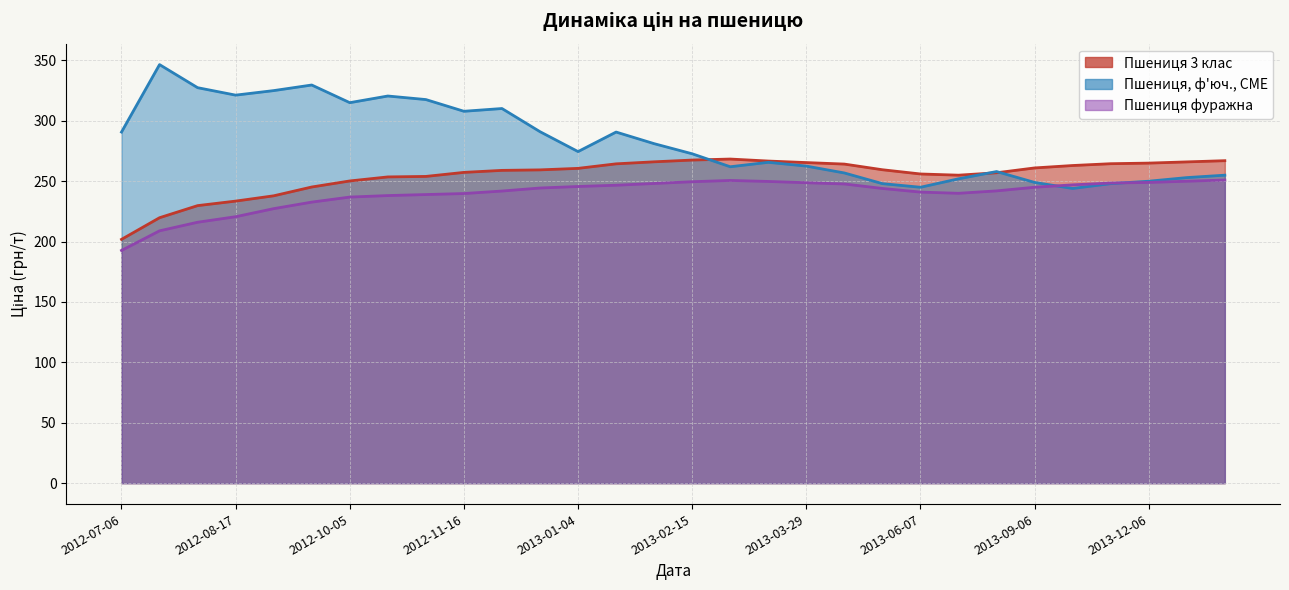

The Пшениця, ф'юч., CME series shows 69.4 at 2013-02-15. True or false?

False